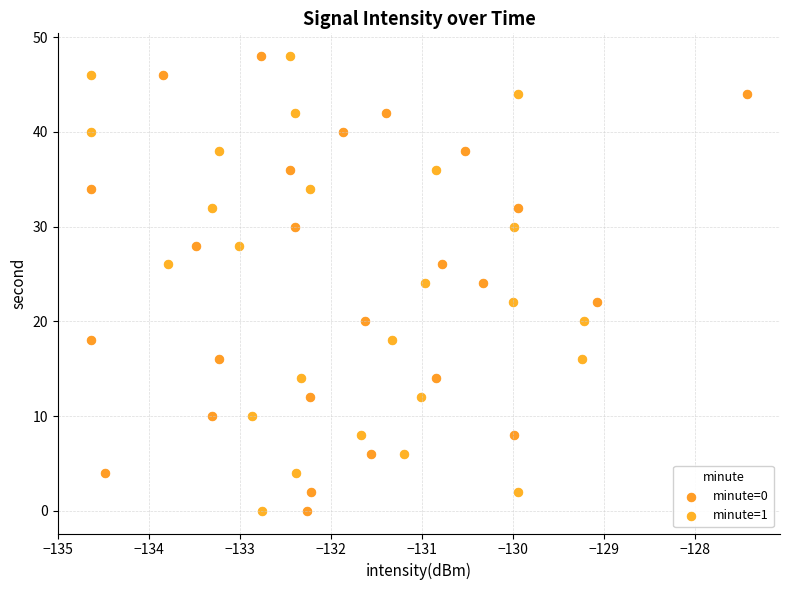

What are all the series names shown in the legend?

minute=0, minute=1